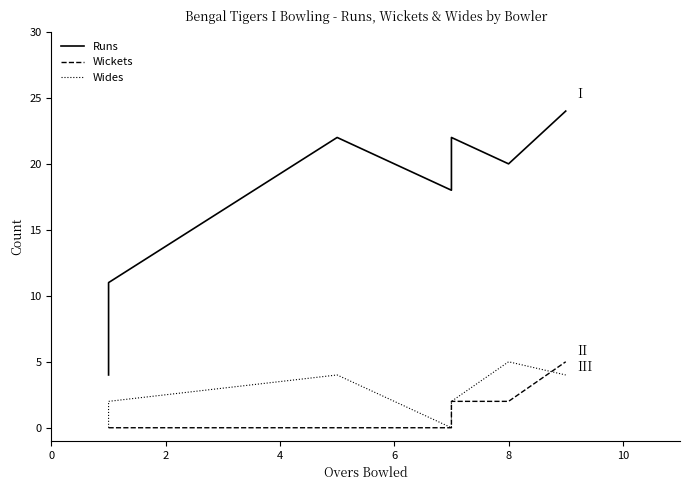

True or false: Wides and Runs intersect in this chart.

False